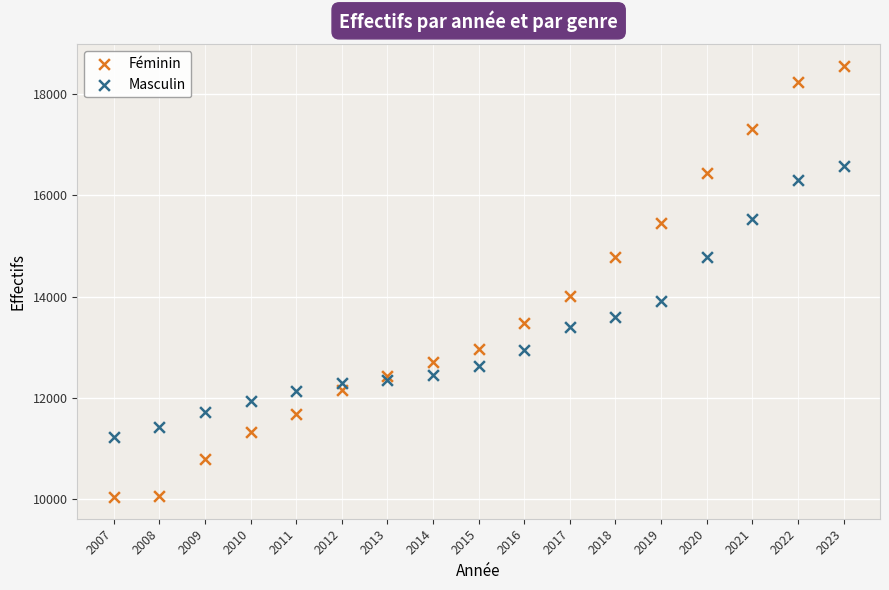

Which series reaches the minimum Y coordinate?

Féminin